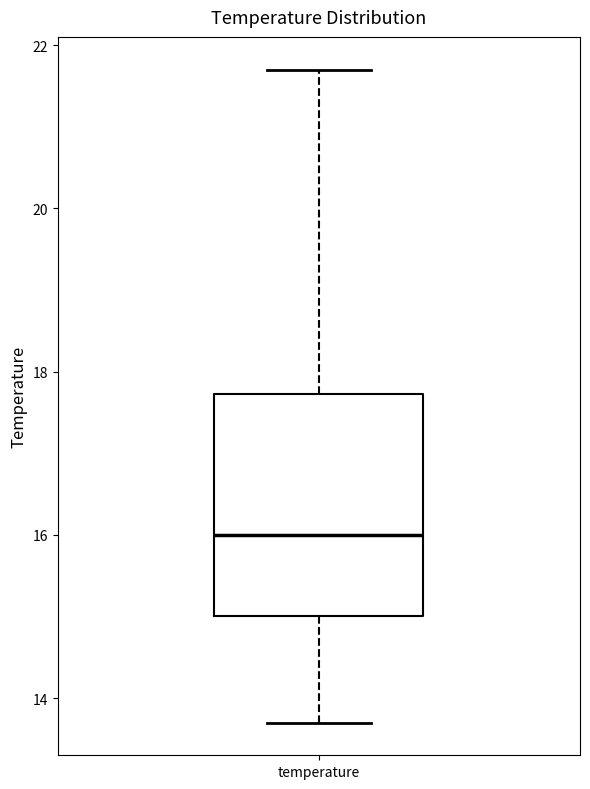

Read this box plot against the y-axis: the position of the median line, the range covered by the box, and the ends of both whiskers. The values are not printed on the chart, so give them approximately, as read against the axis.

median 16.0, box 15.0 to 17.8, whiskers 13.8 to 21.8